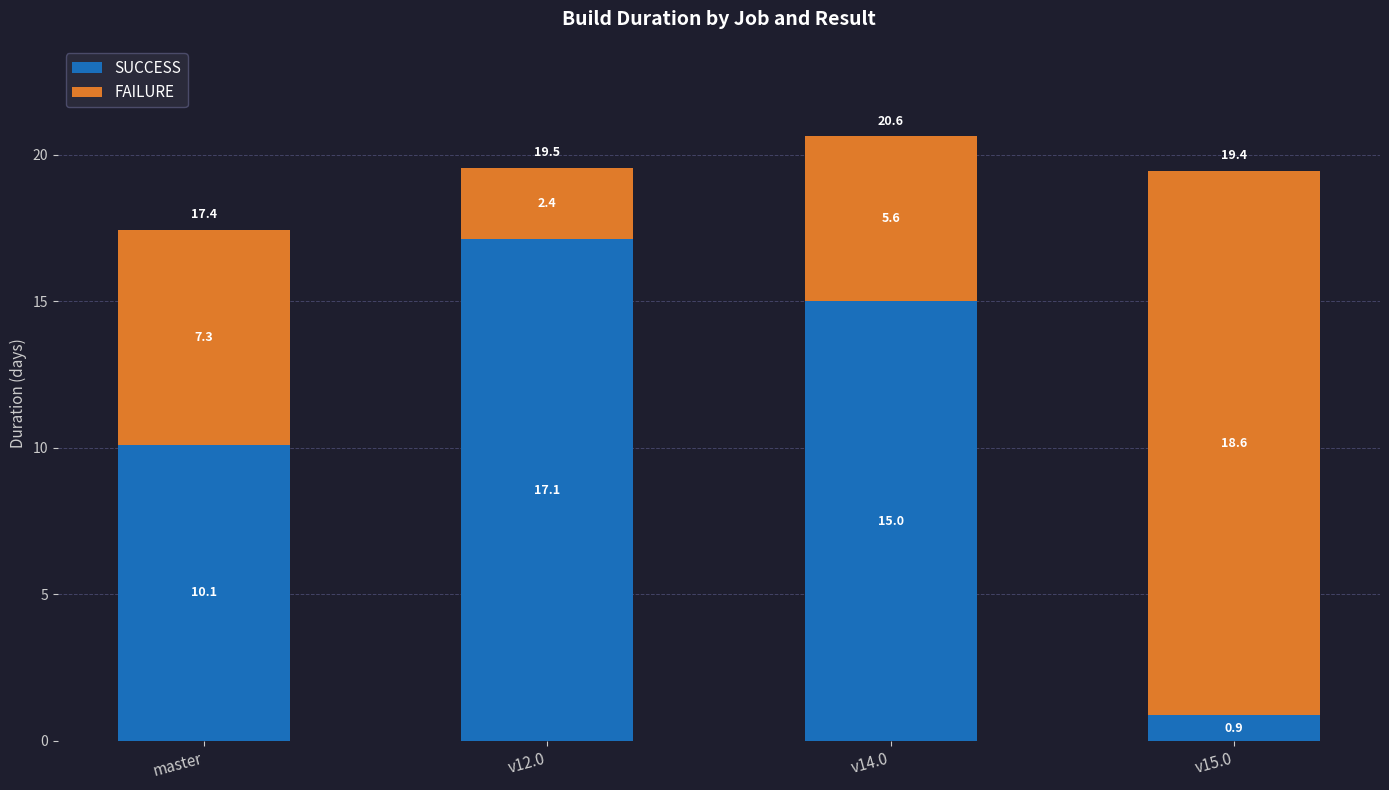

What is the value of the SUCCESS bar at the 2nd from the left?

17.1